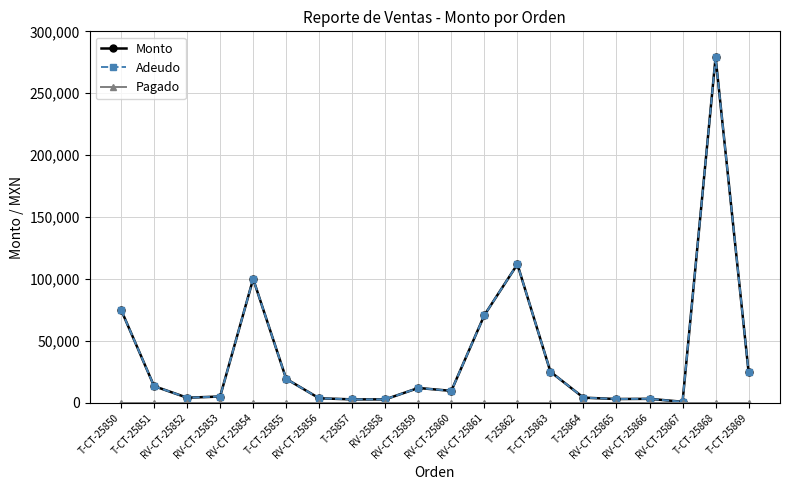

True or false: Pagado has more than 1 points higher than both neighbors.

False